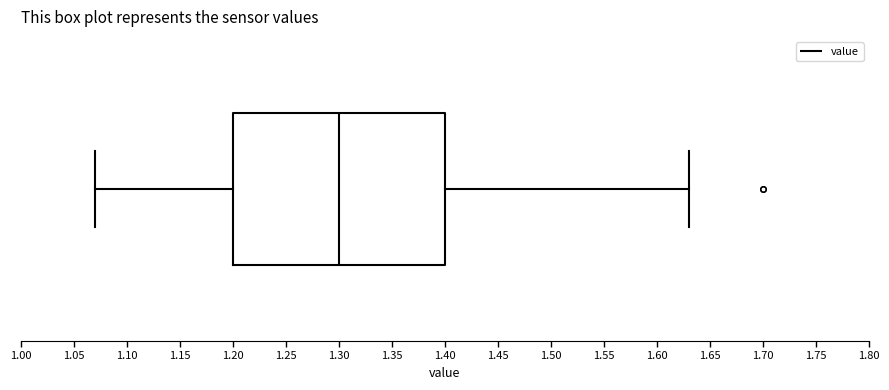

Transcribe this box plot: give where the median line is, the range the box spans, and where the two whiskers end, as read against the x-axis. The values are not printed on the chart, so give them approximately, as read against the axis.

median 1.30, box 1.20 to 1.40, whiskers 1.07 to 1.63